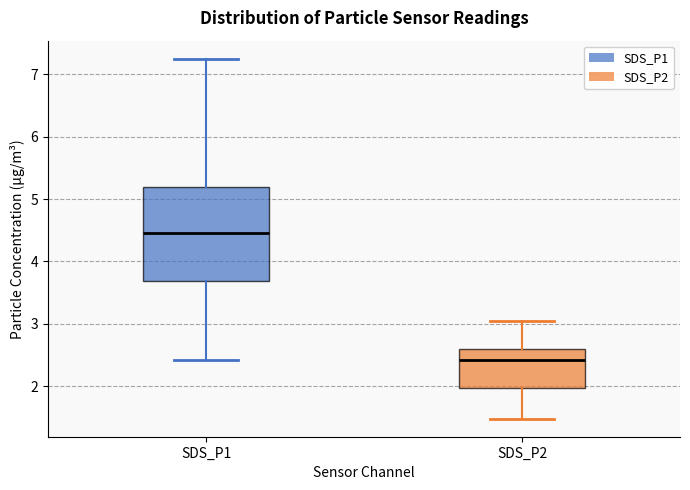

Which box's median line is the highest?

SDS_P1